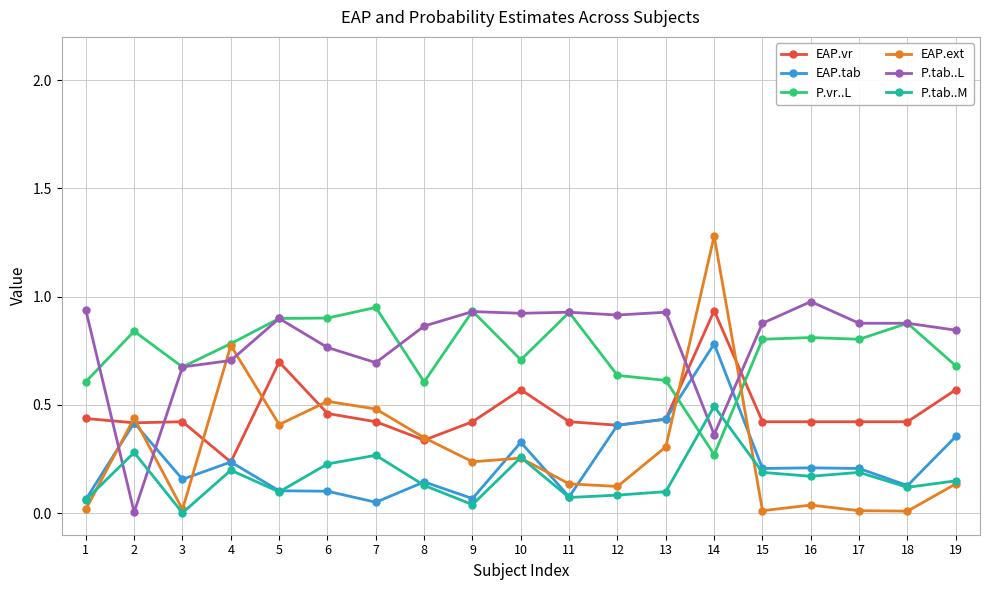

The value of P.tab..M at 10 is 0.4. True or false?

False